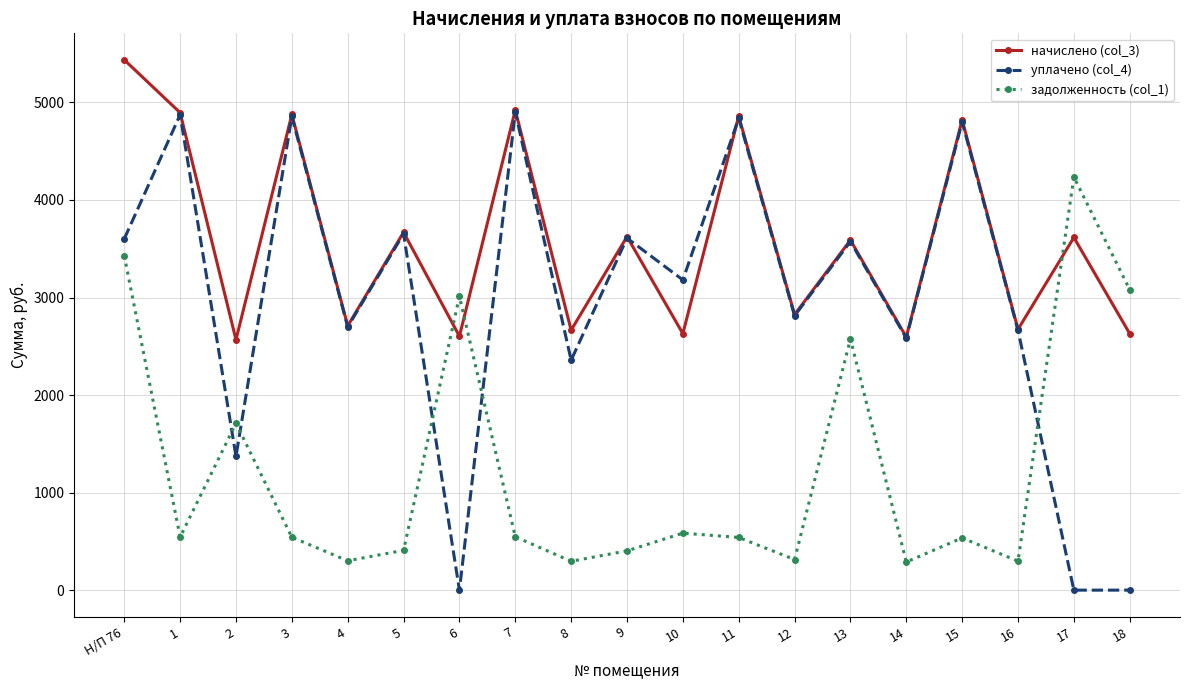

The value of начислено (col_3) at 18 is 2629.3. True or false?

True